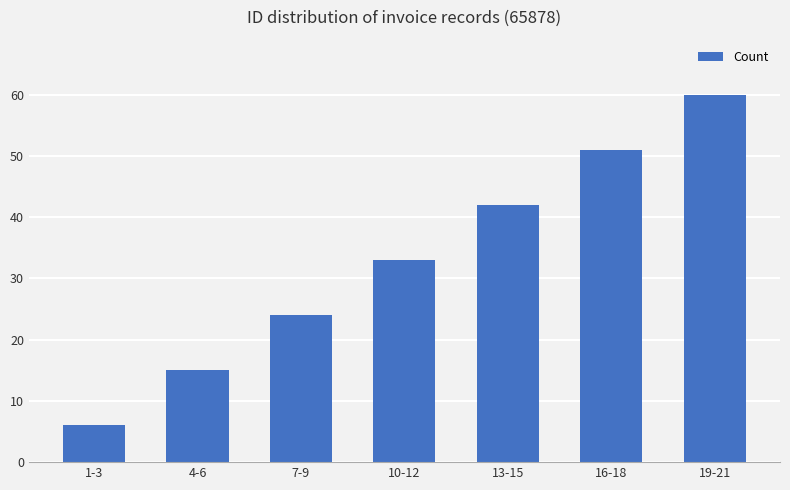

Reading right to left, transcribe all the data shown in this chart.

19-21=60	16-18=51	13-15=42	10-12=33	7-9=24	4-6=15	1-3=6